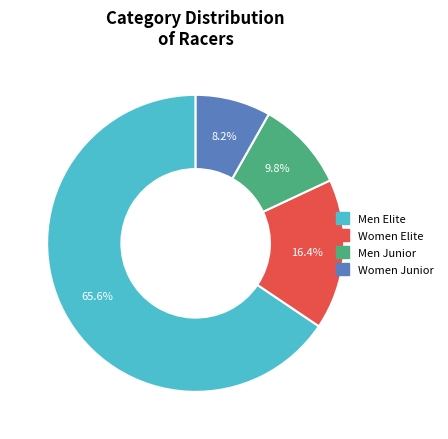

Is there a majority slice in this chart?

Yes